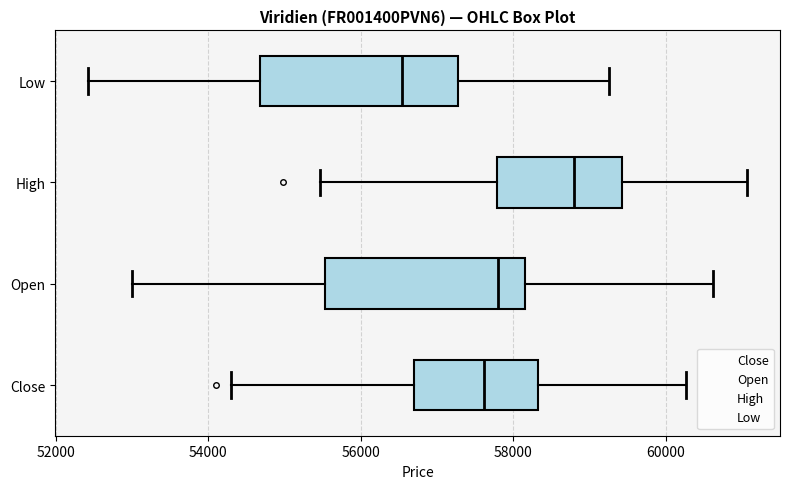

Which box's median line is the furthest to the right?

High